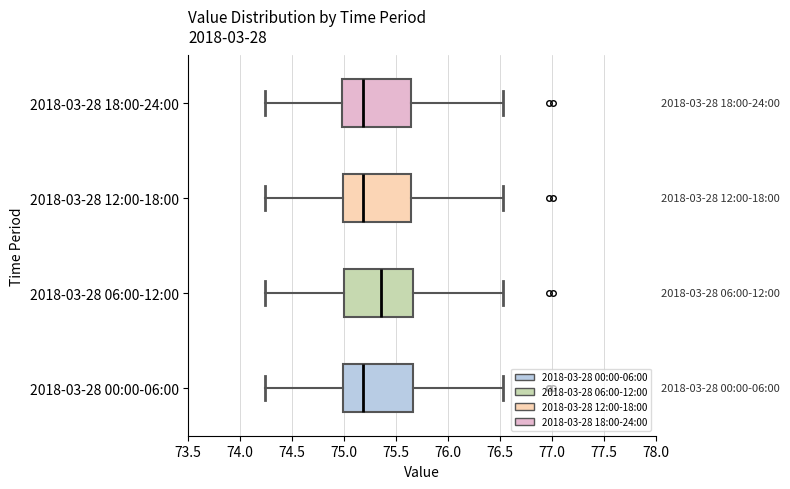

Where does the median line of the box for 2018-03-28 06:00-12:00 sit on the x-axis? The values are not printed on the chart, so give them approximately, as read against the axis.

75.35